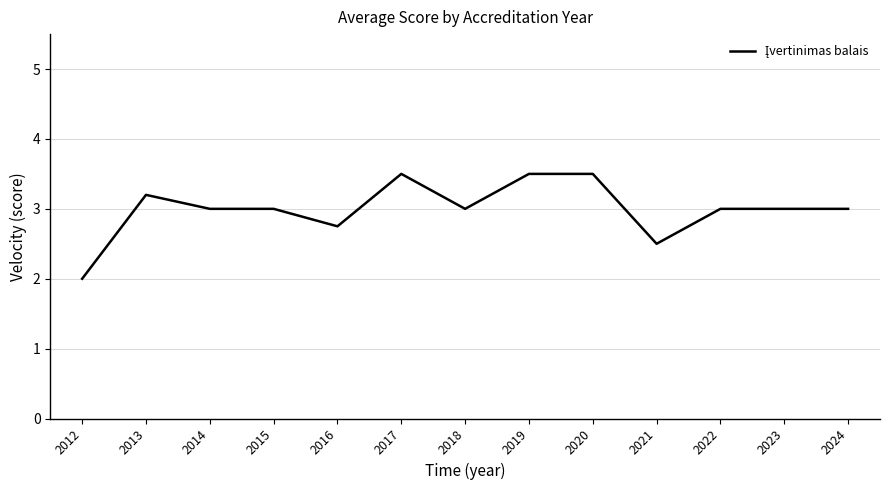

The chart shows a value of 2.2 at 2019. True or false?

False